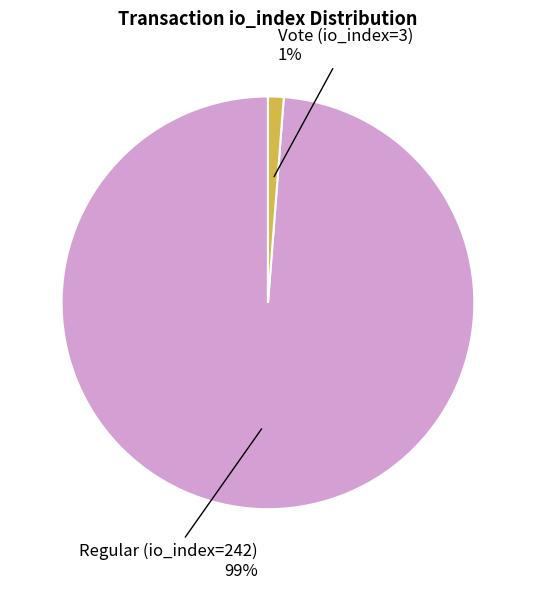

Which has a higher value, Regular (io_index=242) or Vote (io_index=3)?

Regular (io_index=242)